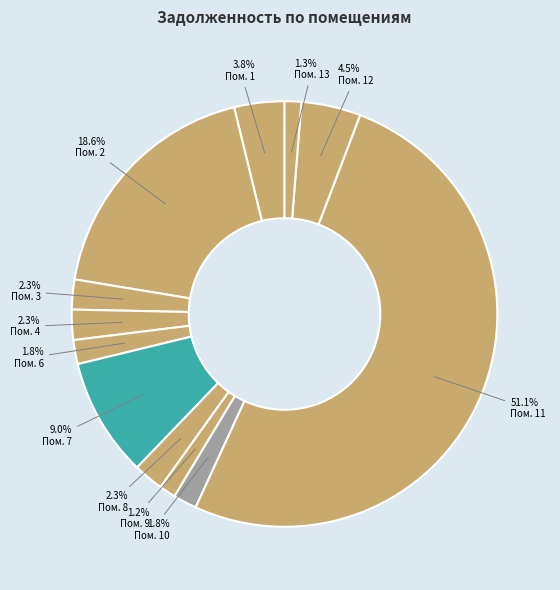

Count the number of slices in the pie.

12